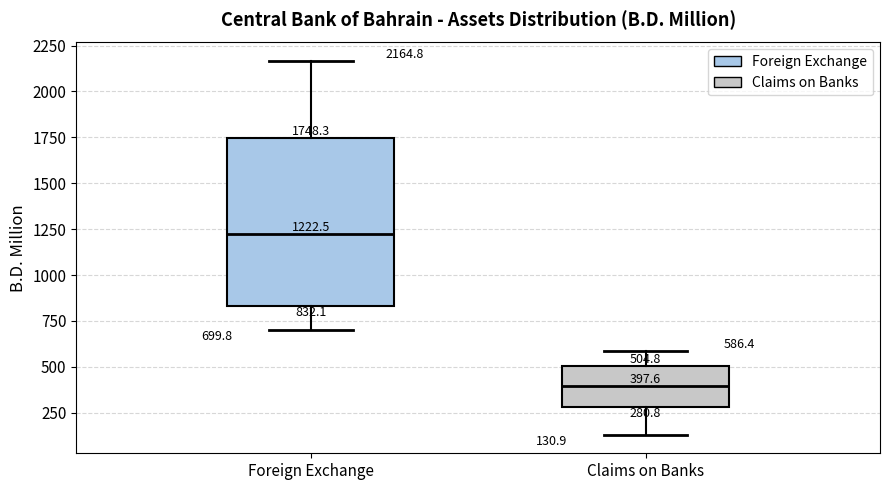

Which box's median line is the highest?

Foreign Exchange